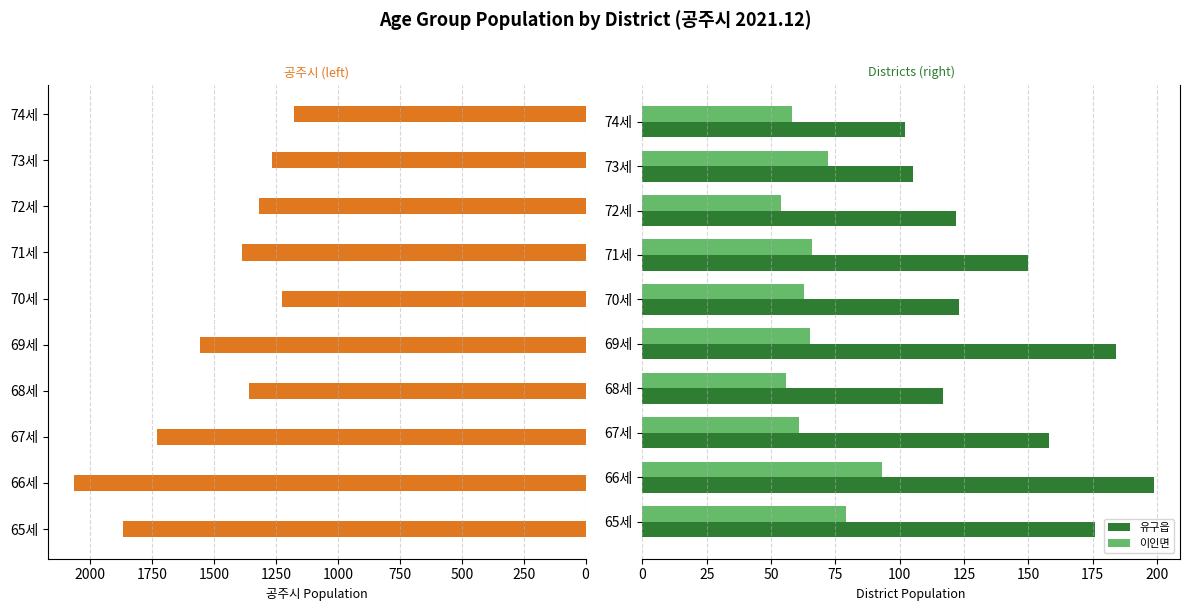

How many series are shown in this chart?

3